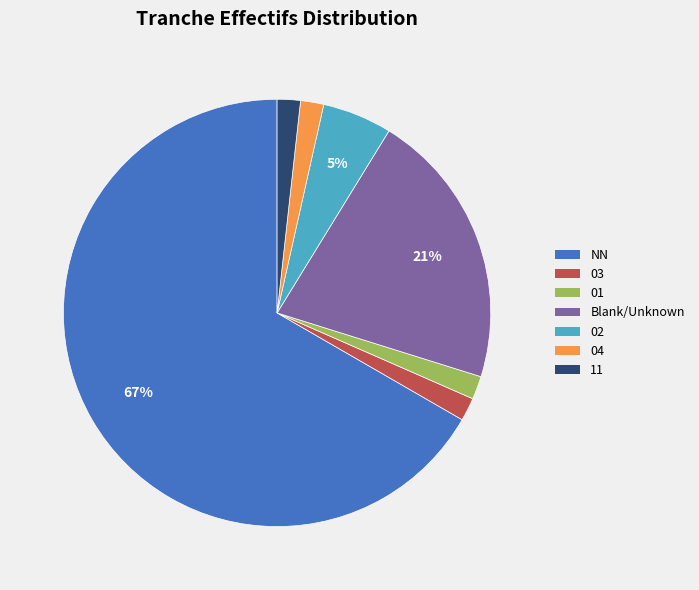

What percentage is the 11 slice, to the nearest percent?

2%